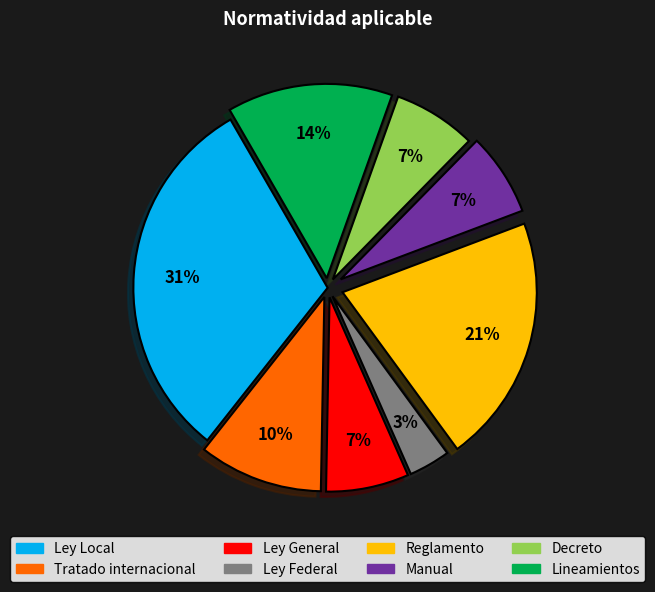

To the nearest percent, what is the average slice percentage?

12%